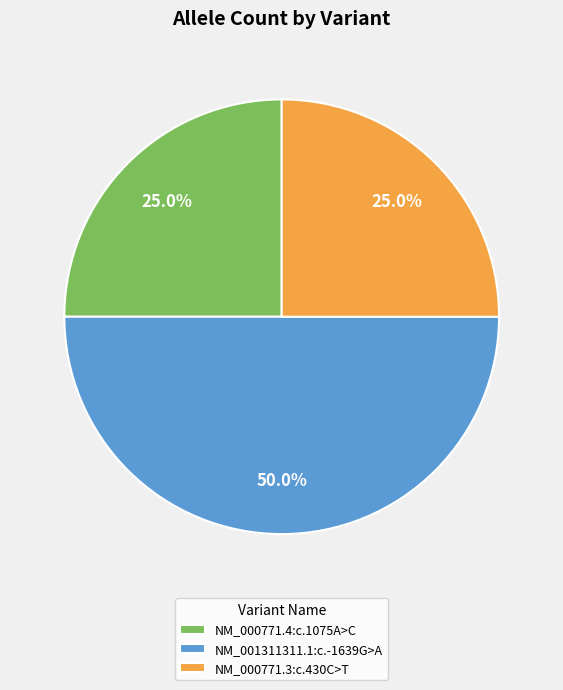

To the nearest percent, what is the average slice percentage?

33%